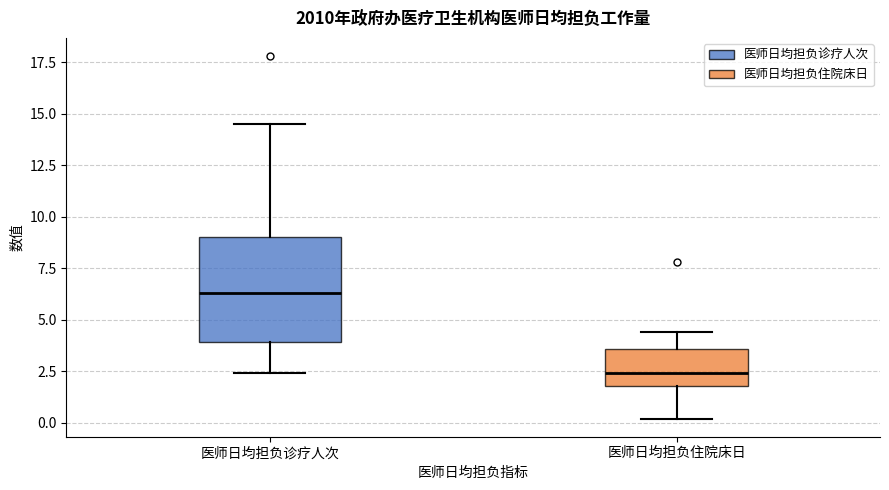

Which box's median line is the highest?

医师日均担负诊疗人次